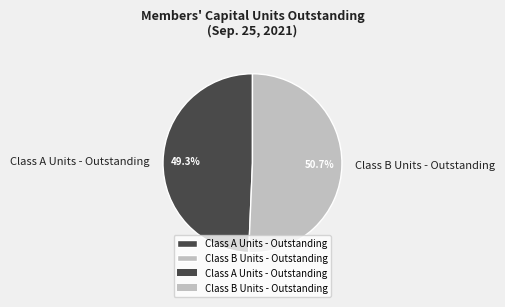

What is the ratio of the value at Class A Units - Outstanding to the value at Class B Units - Outstanding?

1.0